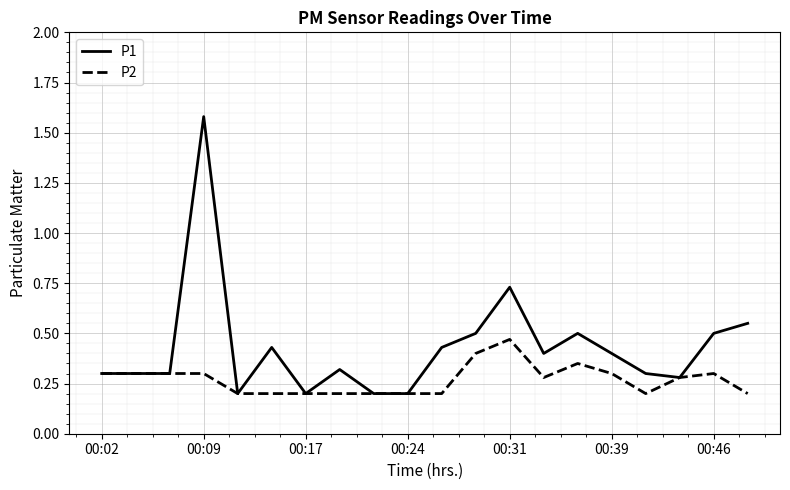

What is the difference between the maximum and minimum values in the P1 series?

1.4